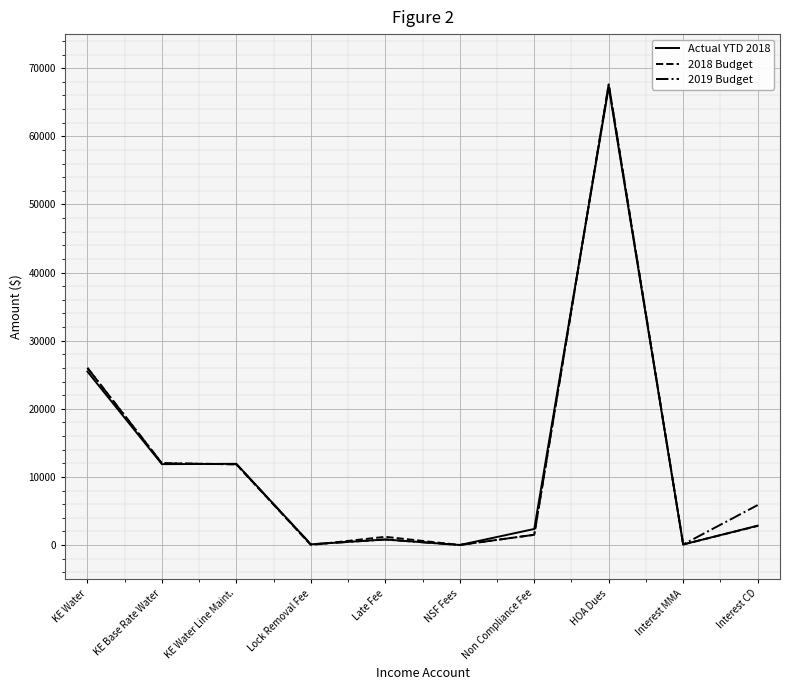

Is it true that 2019 Budget equals 100.0 at Lock Removal Fee?

True